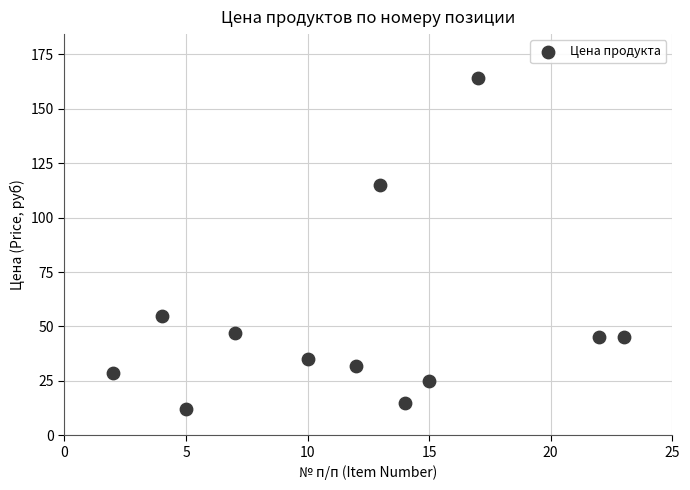

What is the range of Y values (max minus min)?

152.3